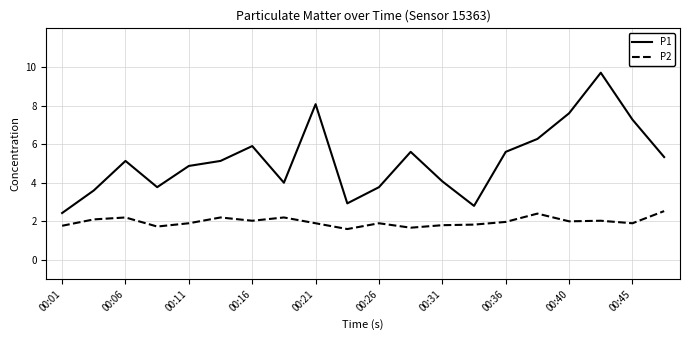

What are all the series names shown in the legend?

P1, P2